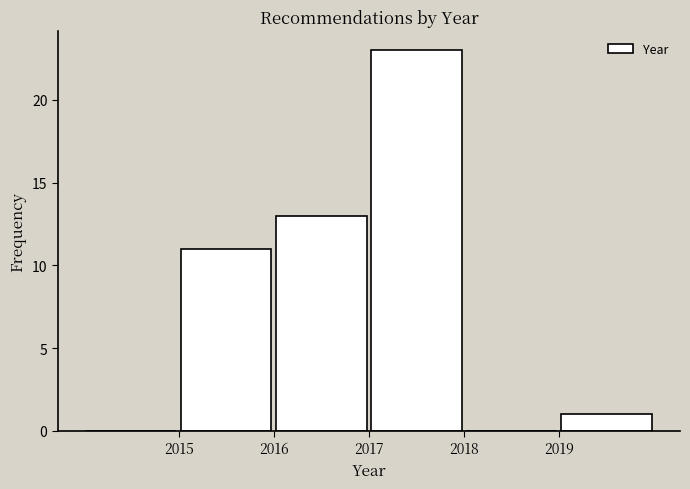

Reading left to right, list every bar in this chart as the range it spans on the x-axis followed by its height. The values are not printed on the chart, so give them approximately, as read against the axis.

2014 to 2015: 0
2015 to 2016: 11
2016 to 2017: 13
2017 to 2018: 23
2018 to 2019: 0
2019 to 2020: 1